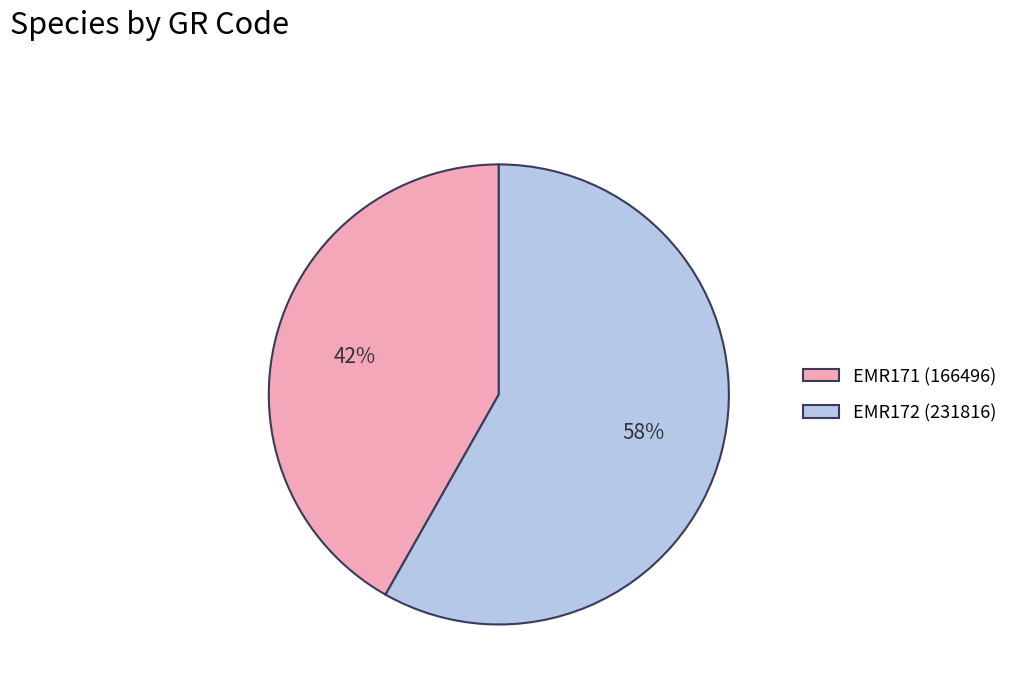

Between EMR171 (166496) and EMR172 (231816), which is larger?

EMR172 (231816)